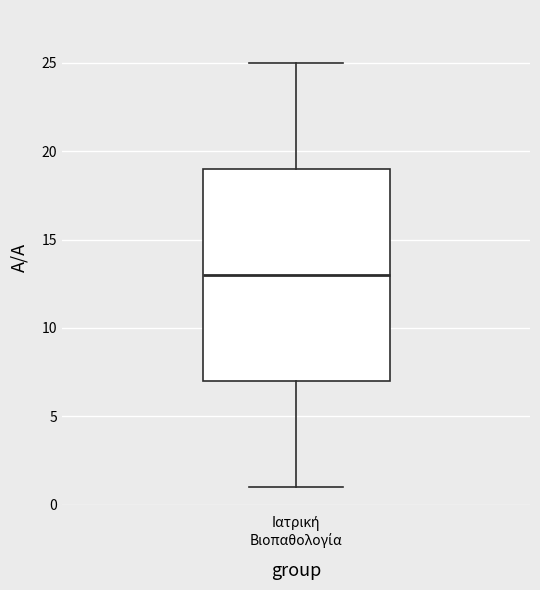

Where does the lower whisker of the box for Ιατρική Βιοπαθολογία end on the y-axis? The values are not printed on the chart, so give them approximately, as read against the axis.

1